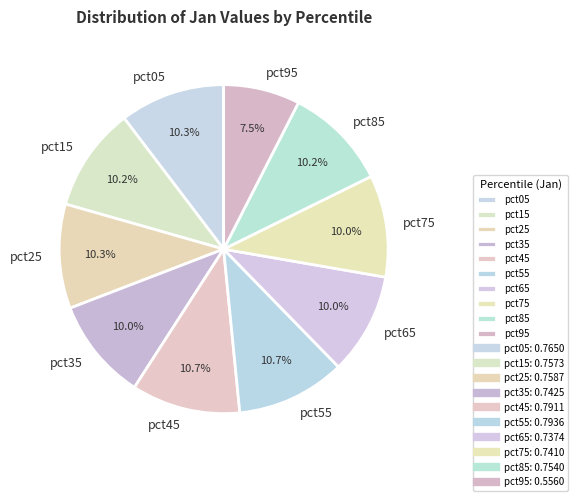

Is there a majority slice in this chart?

No